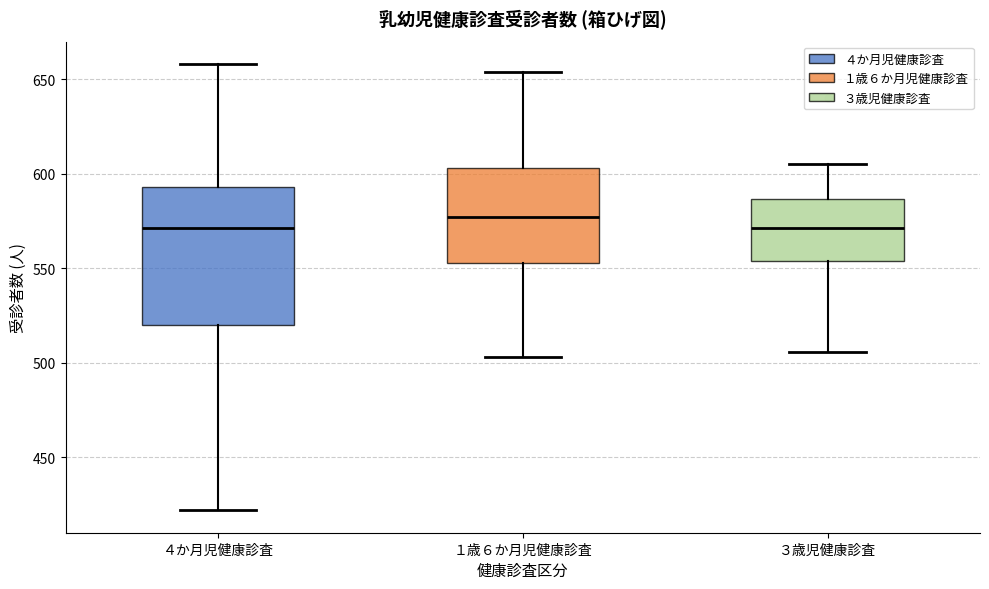

Where is the lower edge of the box for ４か月児健康診査 on the y-axis? The values are not printed on the chart, so give them approximately, as read against the axis.

520